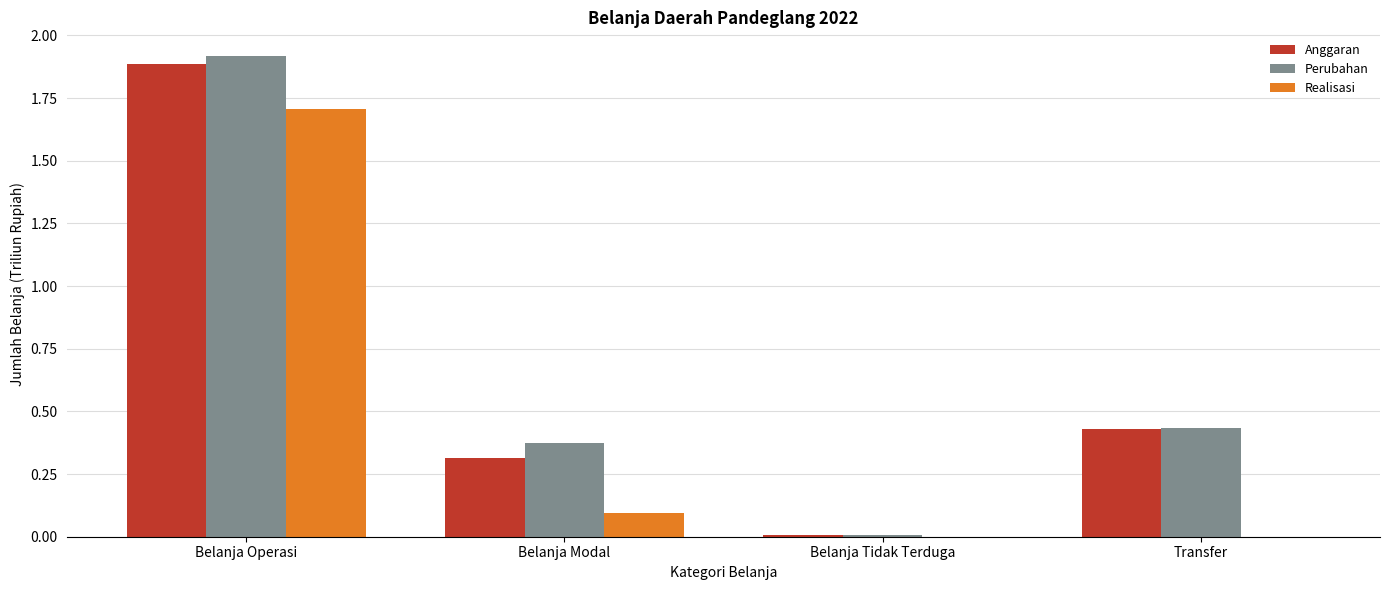

What is the greatest value displayed?

1.9